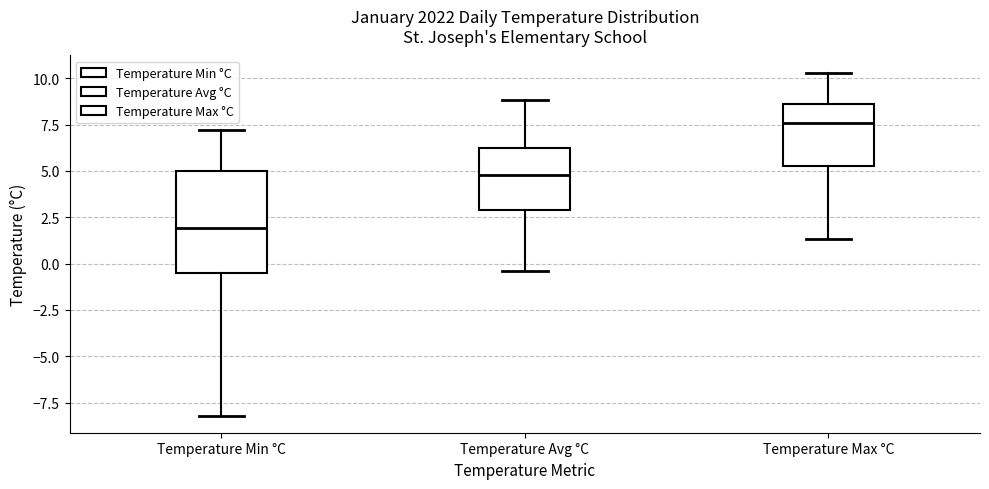

Reading left to right, transcribe this box plot: for each box, give where its median line is, the range the box spans, and where its two whiskers end, as read against the y-axis. The values are not printed on the chart, so give them approximately, as read against the axis.

Temperature Min °C: median 2.0, box -0.5 to 5.0, whiskers -8.0 to 7.0
Temperature Avg °C: median 5.0, box 3.0 to 6.5, whiskers -0.5 to 9.0
Temperature Max °C: median 7.5, box 5.5 to 8.5, whiskers 1.5 to 10.5